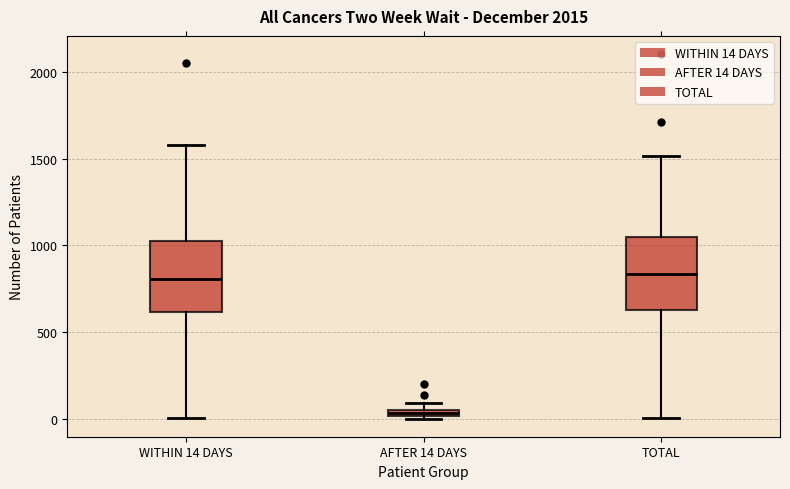

Where does the upper whisker of the box for TOTAL end on the y-axis? The values are not printed on the chart, so give them approximately, as read against the axis.

1500